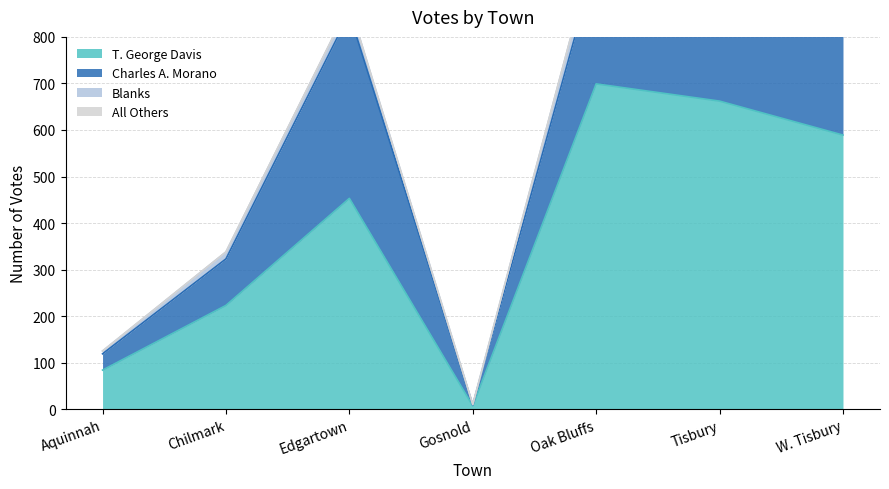

Where is the first local minimum for T. George Davis?

Gosnold